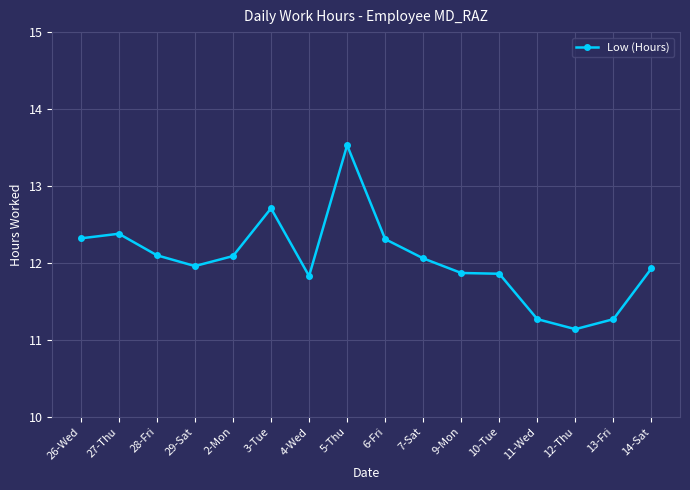

What is the label of the 5th point from the right?

10-Tue